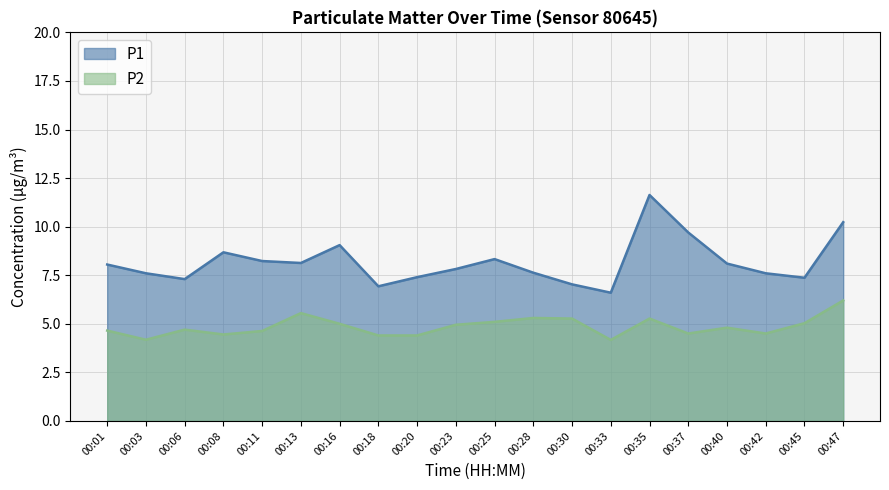

At which category is the sum across all series the highest?

00:35